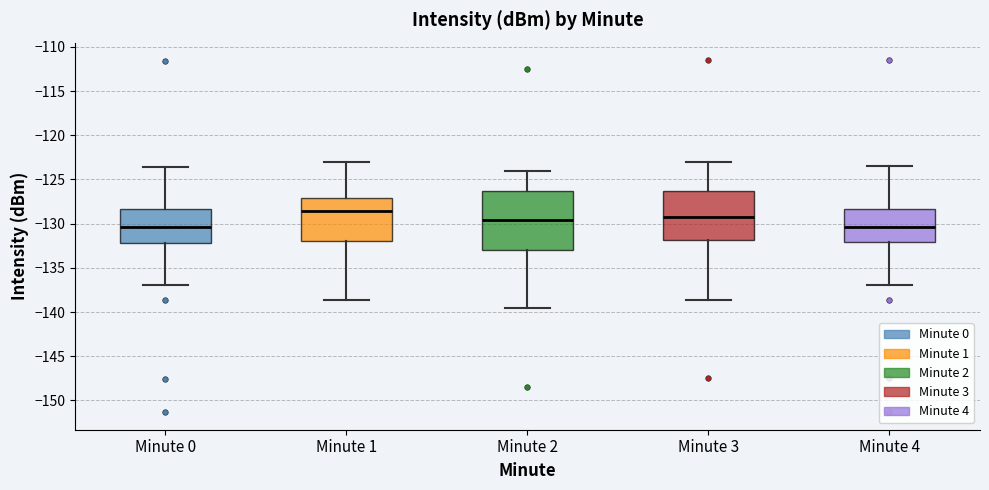

Reading left to right, read every box against the y-axis: the position of its median line, the range the box covers, and the ends of its whiskers. The values are not printed on the chart, so give them approximately, as read against the axis.

Minute 0: median -130.5, box -132.0 to -128.5, whiskers -137.0 to -123.5
Minute 1: median -128.5, box -132.0 to -127.0, whiskers -138.5 to -123.0
Minute 2: median -129.5, box -133.0 to -126.5, whiskers -139.5 to -124.0
Minute 3: median -129.0, box -132.0 to -126.5, whiskers -138.5 to -123.0
Minute 4: median -130.5, box -132.0 to -128.5, whiskers -137.0 to -123.5